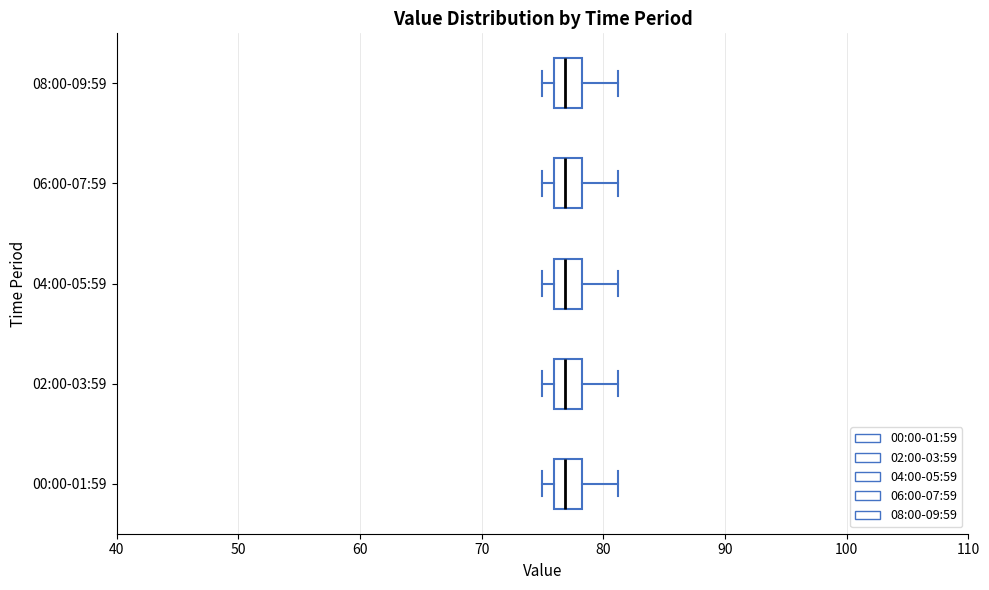

Reading bottom to top, transcribe this box plot: for each box, give where its median line is, the range the box spans, and where its two whiskers end, as read against the x-axis. The values are not printed on the chart, so give them approximately, as read against the axis.

00:00-01:59: median 77, box 76 to 78, whiskers 75 to 81
02:00-03:59: median 77, box 76 to 78, whiskers 75 to 81
04:00-05:59: median 77, box 76 to 78, whiskers 75 to 81
06:00-07:59: median 77, box 76 to 78, whiskers 75 to 81
08:00-09:59: median 77, box 76 to 78, whiskers 75 to 81